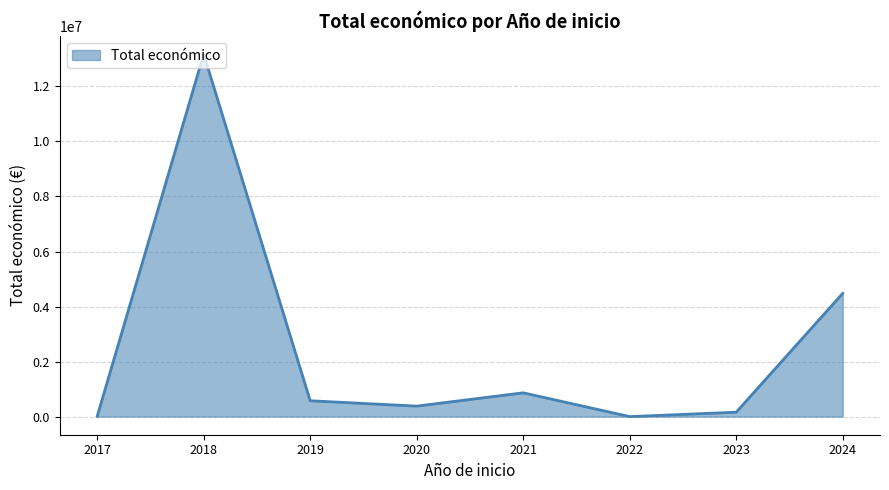

How many interior local valleys (lower than both neighbors) does the data have?

2